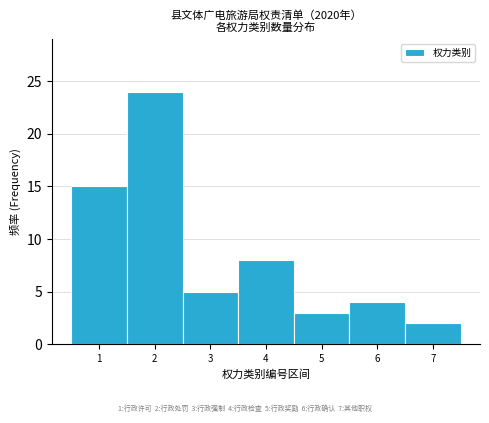

Reading left to right, transcribe all the data shown in this chart.

15	24	5	8	3	4	2